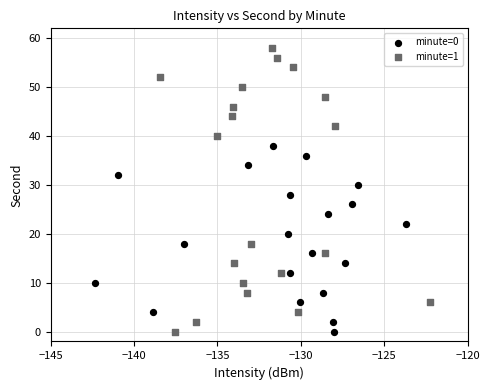

Which series has the largest Y range (max minus min)?

minute=1